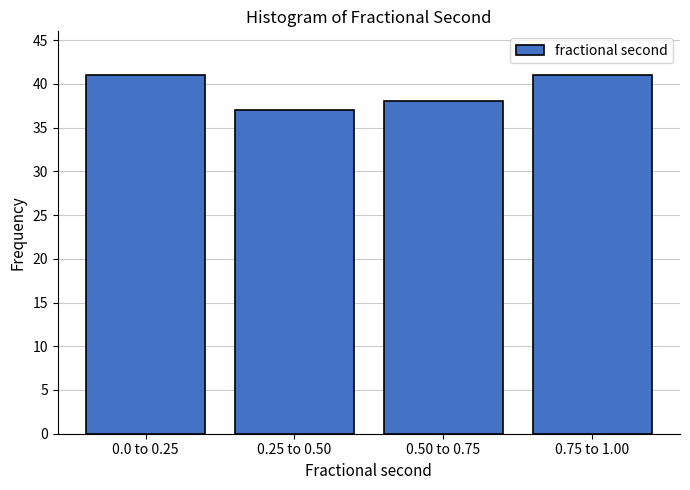

Reading right to left, what are all the values shown in this chart?

0.75 to 1.00=41	0.50 to 0.75=38	0.25 to 0.50=37	0.0 to 0.25=41